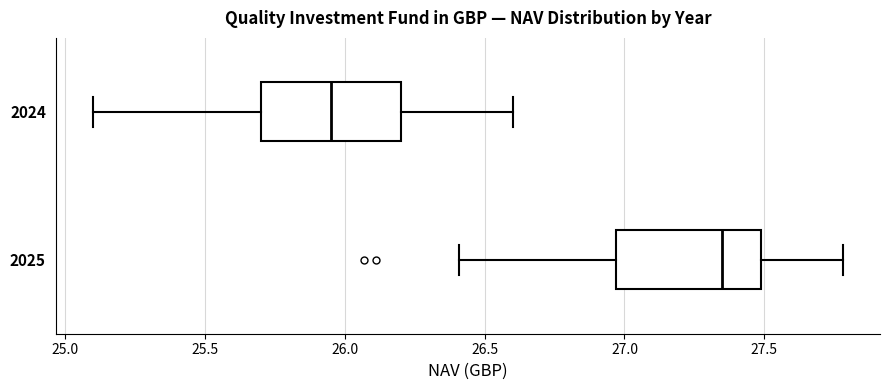

Where does the right whisker of the box at y = 2025 end on the x-axis? The values are not printed on the chart, so give them approximately, as read against the axis.

27.80